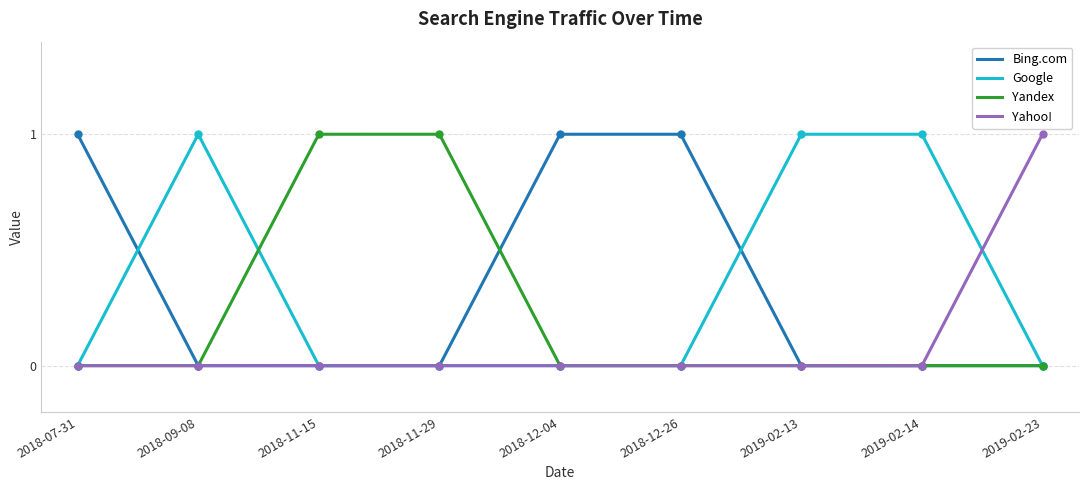

True or false: Yandex and Yahoo! cross at least once.

False